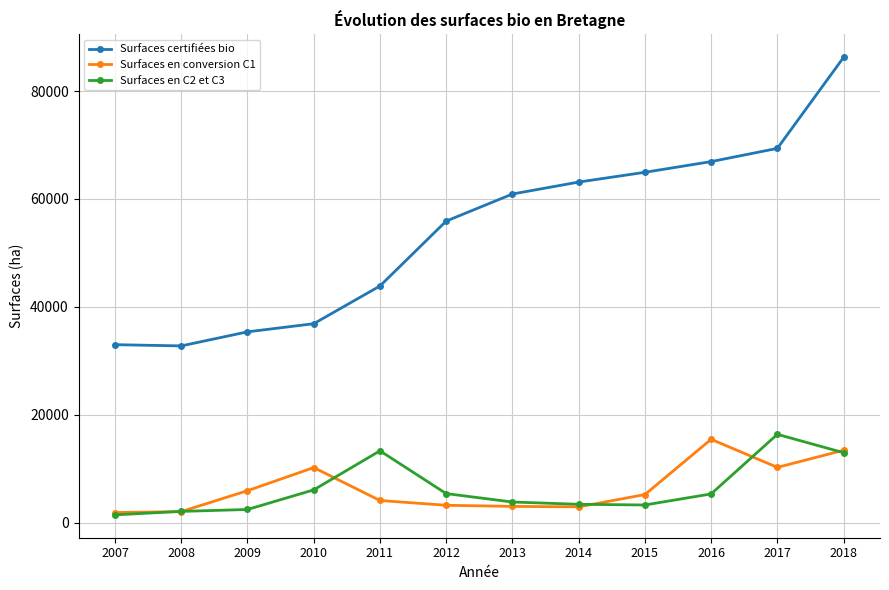

True or false: Surfaces en conversion C1 has more than 1 interior local peaks.

True